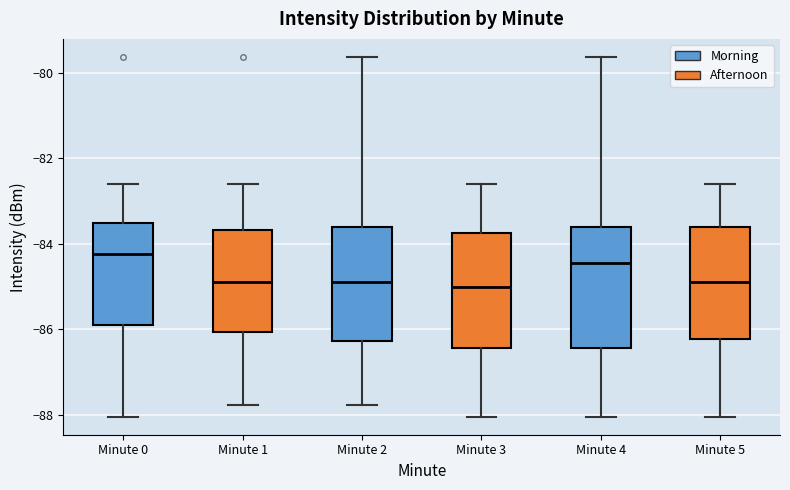

Which box has the highest median line?

Minute 0